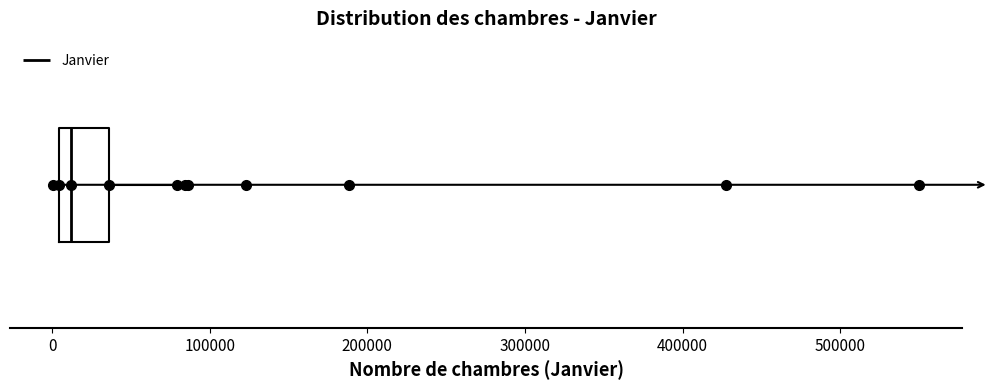

Transcribe this box plot: give where the median line is, the range the box spans, and where the two whiskers end, as read against the x-axis. The values are not printed on the chart, so give them approximately, as read against the axis.

median 10000, box 0 to 40000, whiskers 0 (just left of the box's left edge) to 80000